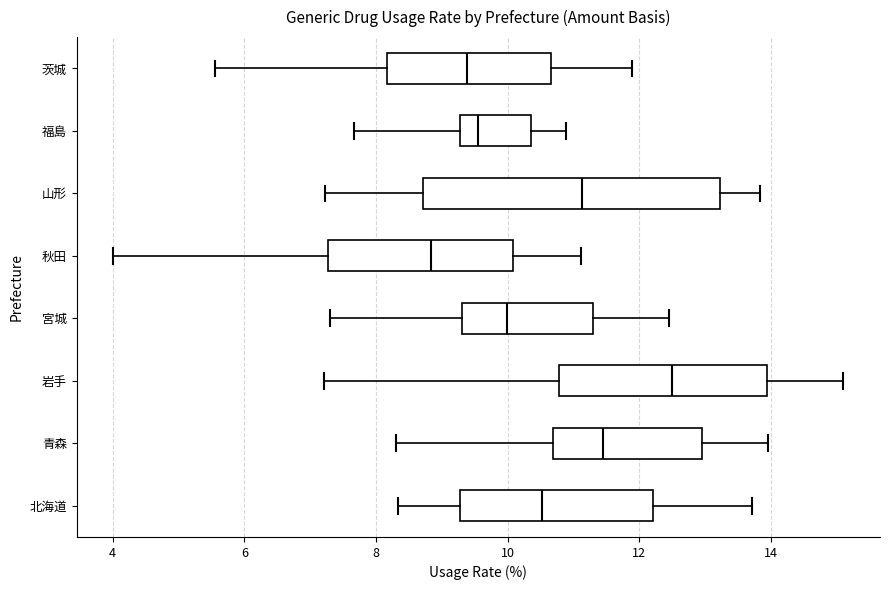

Reading bottom to top, transcribe this box plot: for each box, give where its median line is, the range the box spans, and where its two whiskers end, as read against the x-axis. The values are not printed on the chart, so give them approximately, as read against the axis.

北海道: median 10.6, box 9.2 to 12.2, whiskers 8.4 to 13.8
青森: median 11.4, box 10.6 to 13.0, whiskers 8.4 to 14.0
岩手: median 12.4, box 10.8 to 14.0, whiskers 7.2 to 15.2
宮城: median 10.0, box 9.4 to 11.2, whiskers 7.2 to 12.4
秋田: median 8.8, box 7.2 to 10.0, whiskers 4.0 to 11.2
山形: median 11.2, box 8.8 to 13.2, whiskers 7.2 to 13.8
福島: median 9.6, box 9.2 to 10.4, whiskers 7.6 to 10.8
茨城: median 9.4, box 8.2 to 10.6, whiskers 5.6 to 11.8